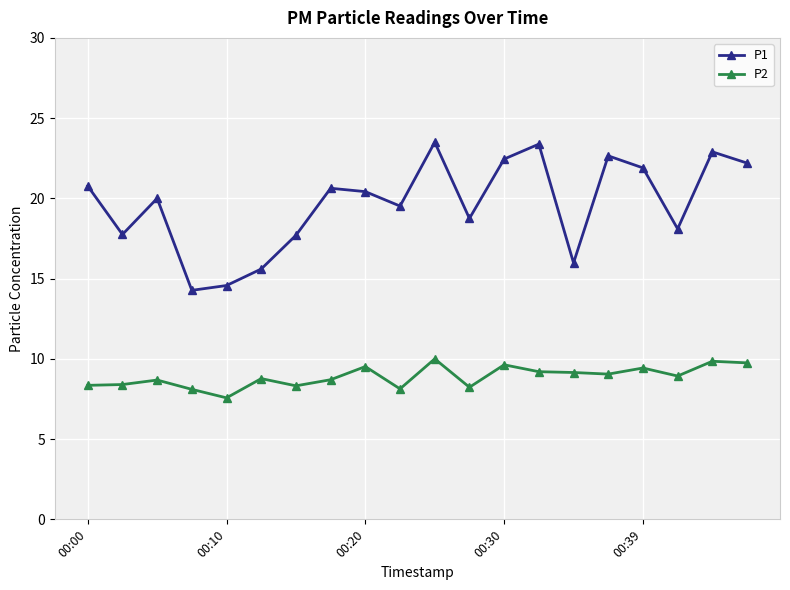

What is the difference between the maximum and minimum values in the P1 series?

9.2